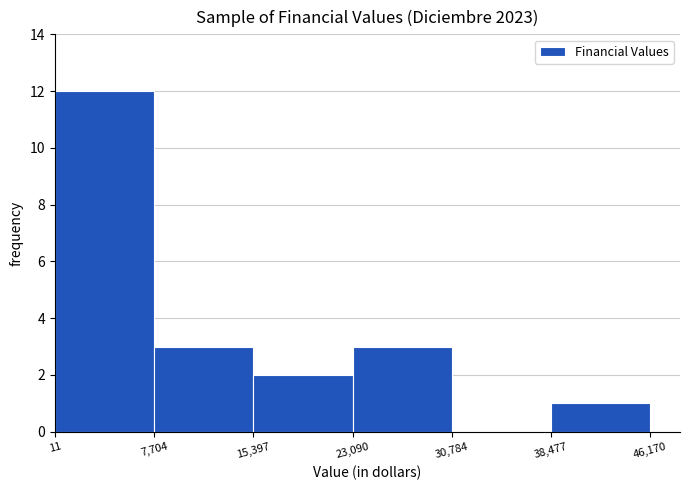

Which range on the x-axis has the tallest bar?

11 to 7,704